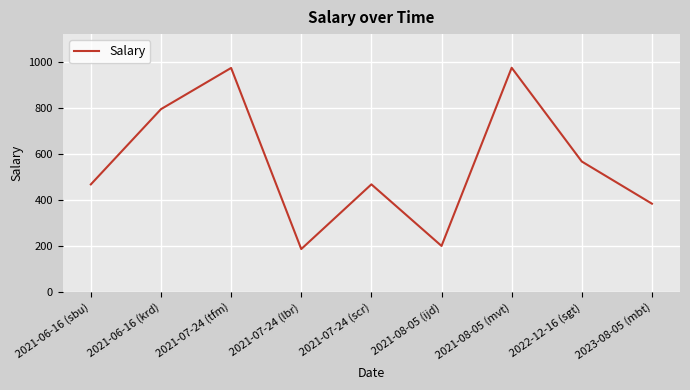

What is the difference between the maximum and minimum values?

788.9